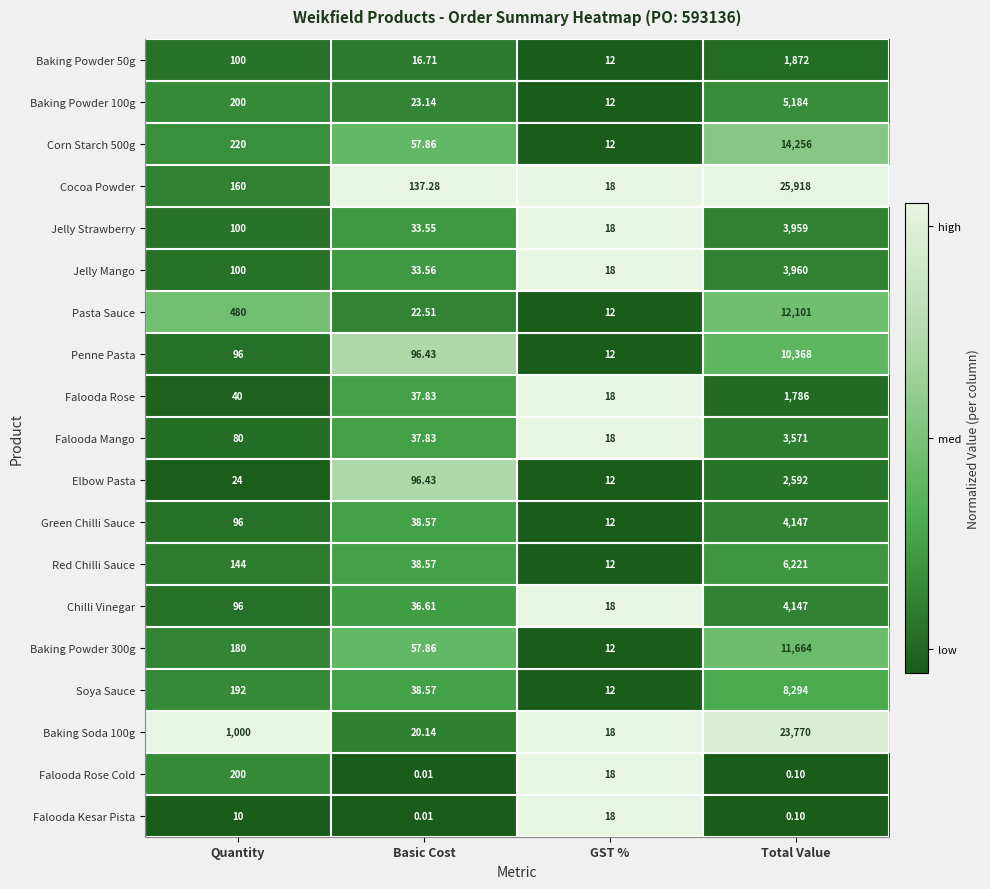

Is the value of Baking Powder 50g at Quantity greater than the value of Cocoa Powder at GST %?

Yes